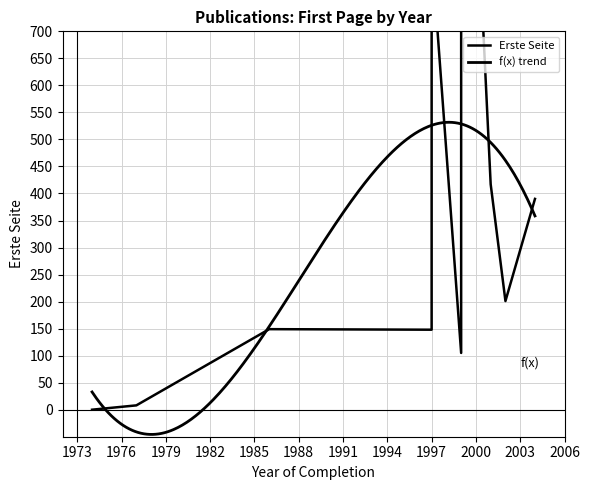

At which category does the data reach its first local peak?

1997